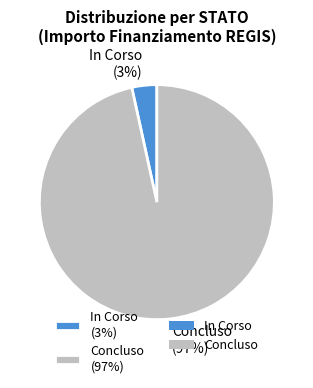

What is the smallest slice in the pie chart?

In Corso (3%)